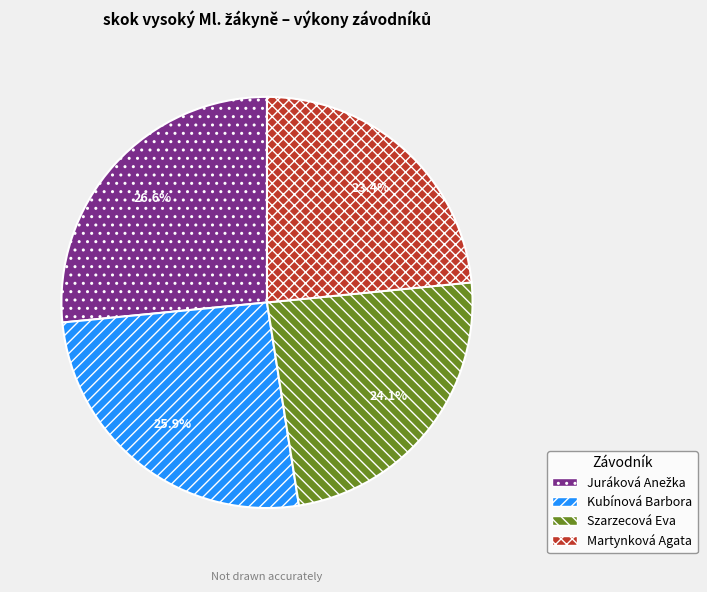

What is the smallest slice in the pie chart?

Martynková Agata